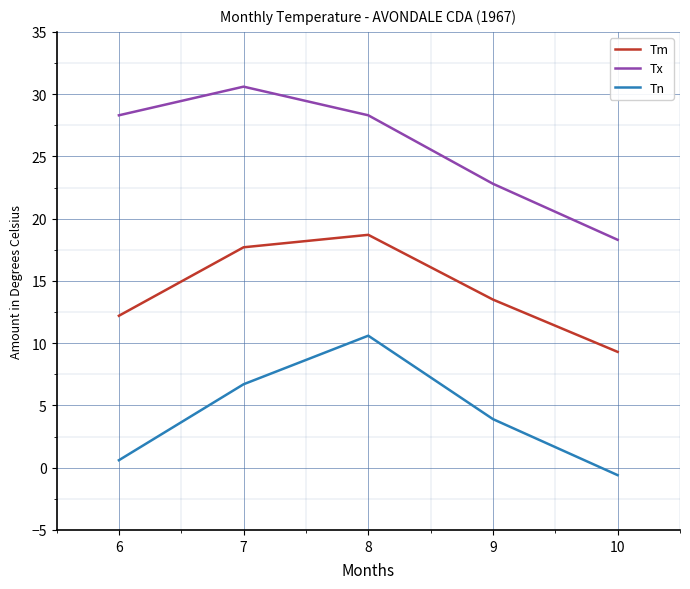

At how many categories does at least one series exceed 29?

1